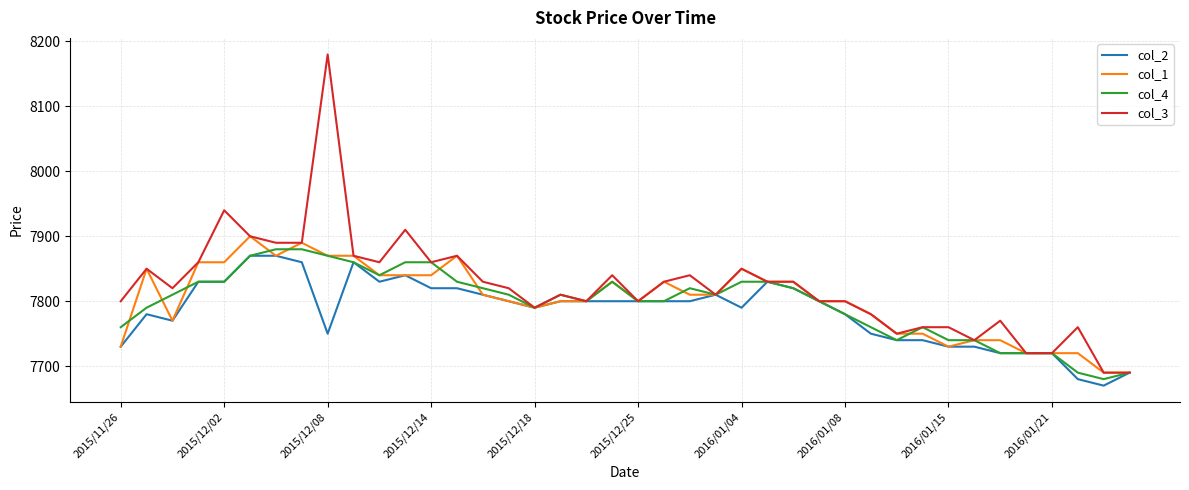

Which series has the largest range (max minus min)?

col_3